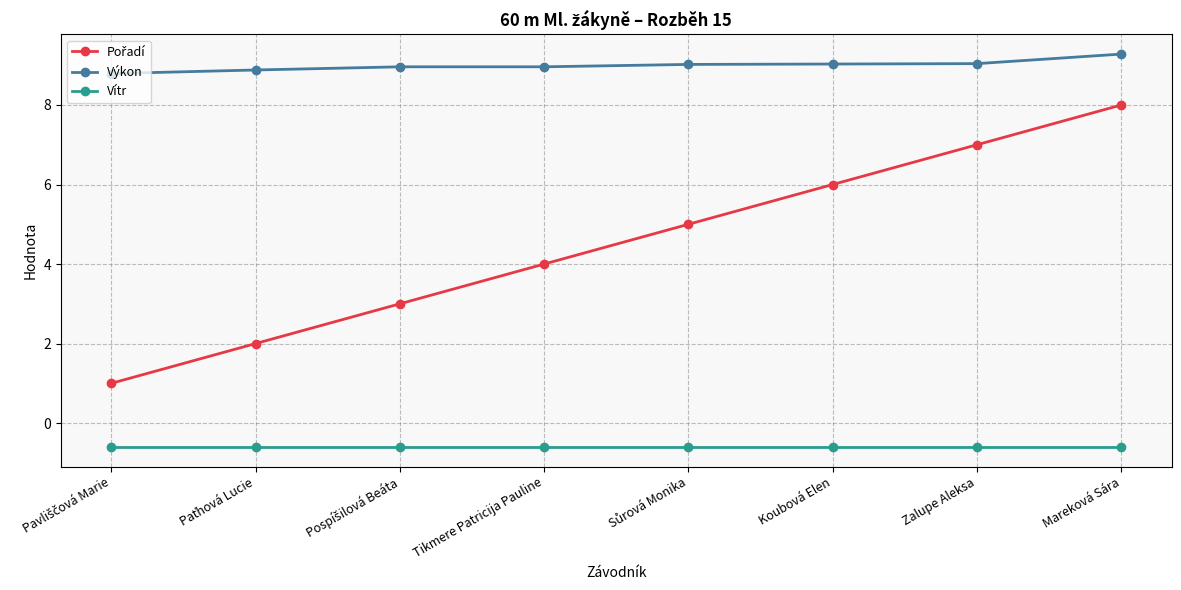

Does the chart have visible grid lines?

Yes